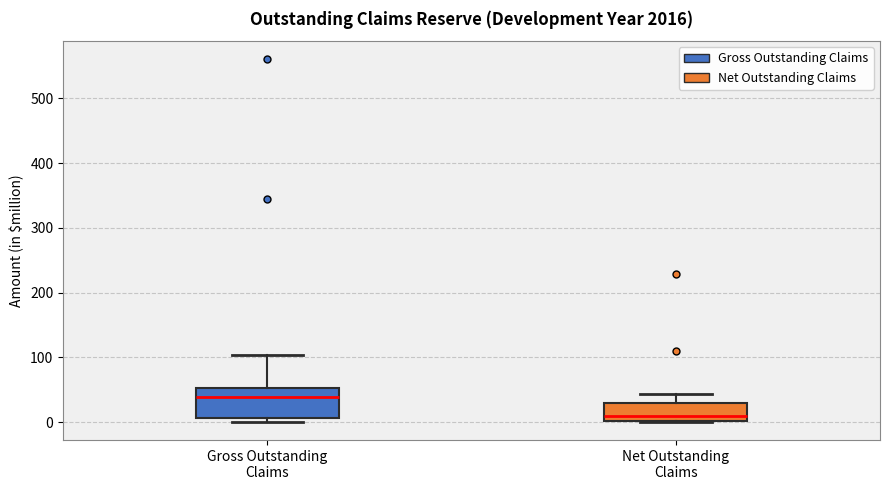

Reading left to right, transcribe this box plot: for each box, give where its median line is, the range the box spans, and where its two whiskers end, as read against the y-axis. The values are not printed on the chart, so give them approximately, as read against the axis.

Gross Outstanding Claims: median 40, box 10 to 50, whiskers 0 to 100
Net Outstanding Claims: median 10, box 0 to 30, whiskers 0 to 40